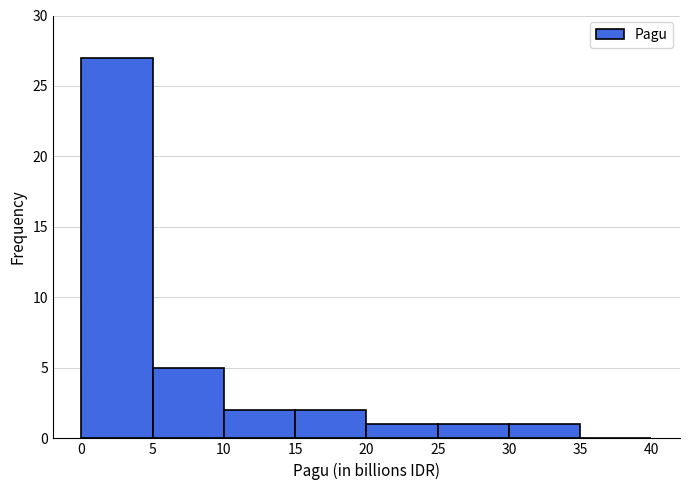

Reading left to right, list every bar in this chart as the range it spans on the x-axis followed by its height. The values are not printed on the chart, so give them approximately, as read against the axis.

0 to 5: 27
5 to 10: 5
10 to 15: 2
15 to 20: 2
20 to 25: 1
25 to 30: 1
30 to 35: 1
35 to 40: 0